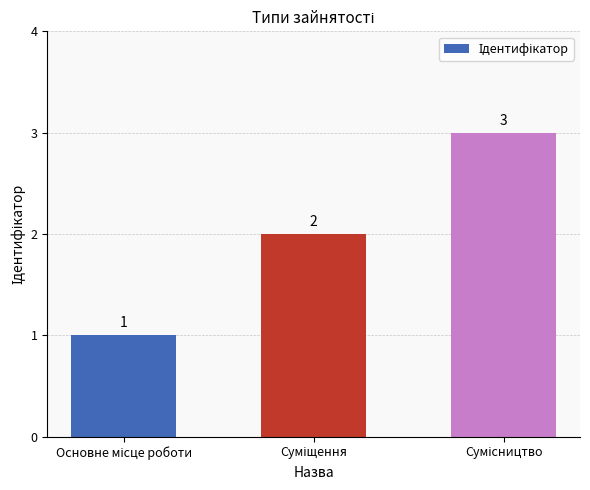

What is the value of the 2nd bar from the left?

2